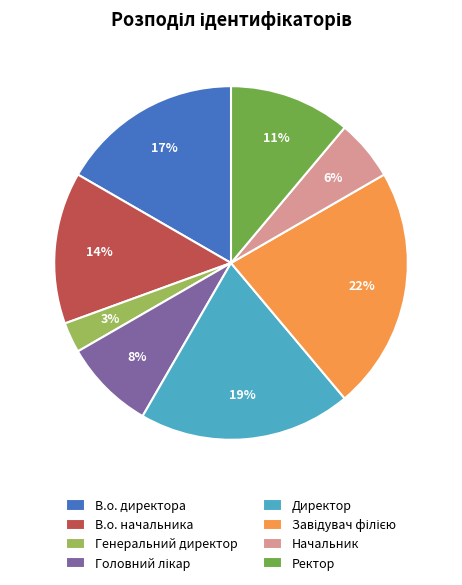

To the nearest percent, what percentage of the pie is Ректор?

11%